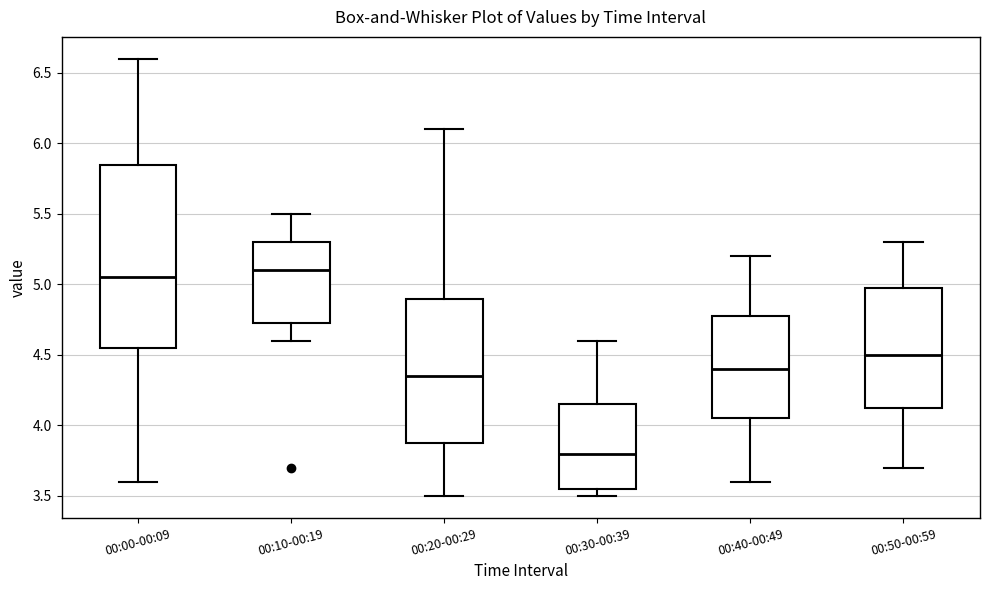

Comparing the boxes themselves (not the whiskers), which one is the tallest?

00:00-00:09